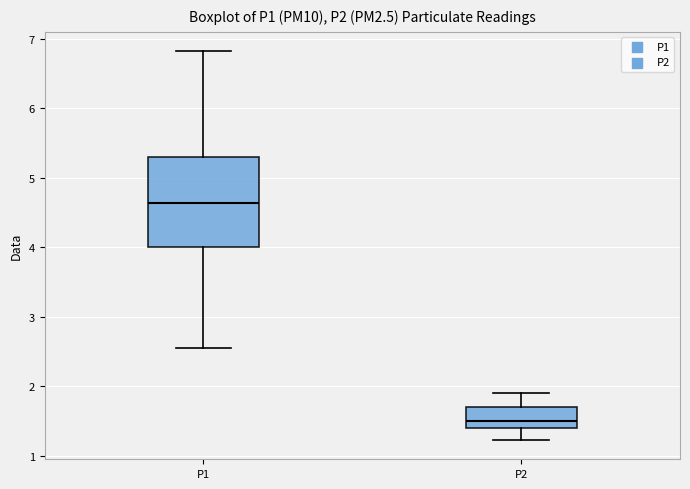

Reading left to right, transcribe this box plot: for each box, give where its median line is, the range the box spans, and where its two whiskers end, as read against the y-axis. The values are not printed on the chart, so give them approximately, as read against the axis.

P1: median 4.6, box 4.0 to 5.3, whiskers 2.6 to 6.8
P2: median 1.5, box 1.4 to 1.7, whiskers 1.2 to 1.9